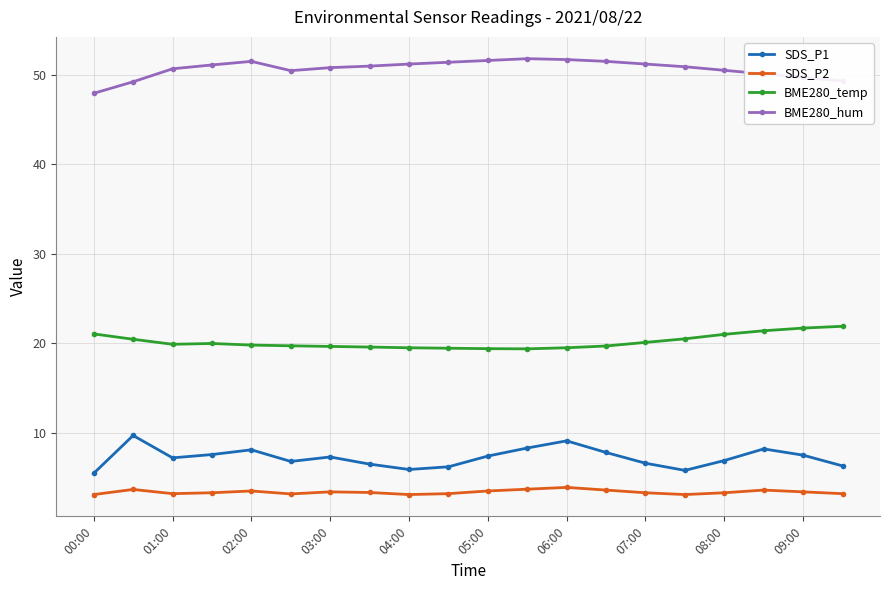

Rank the series by their maximum value, from lowest to highest.

SDS_P2, SDS_P1, BME280_temp, BME280_hum